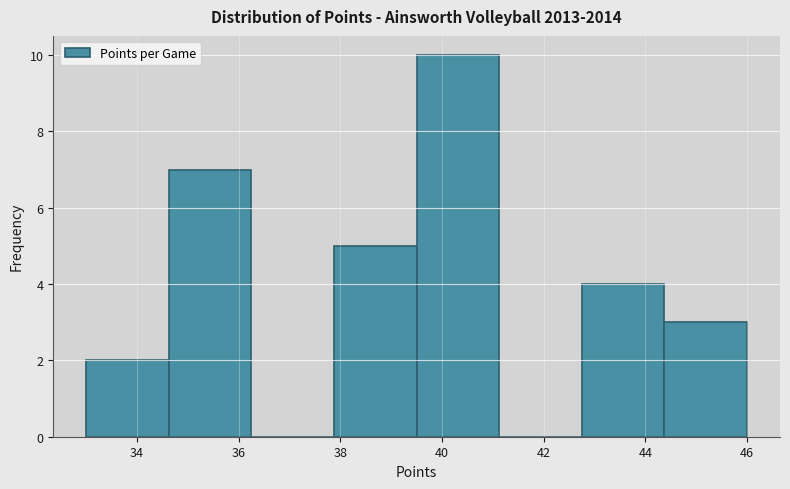

Reading left to right, transcribe this chart: for each bar, give the range it covers on the x-axis and its height. Neither the bar edges nor the heights are printed on the chart, so give them approximately, as read against the axes.

33.0 to 34.6: 2
34.6 to 36.2: 7
36.2 to 37.8: 0
37.8 to 39.6: 5
39.6 to 41.2: 10
41.2 to 42.8: 0
42.8 to 44.4: 4
44.4 to 46.0: 3